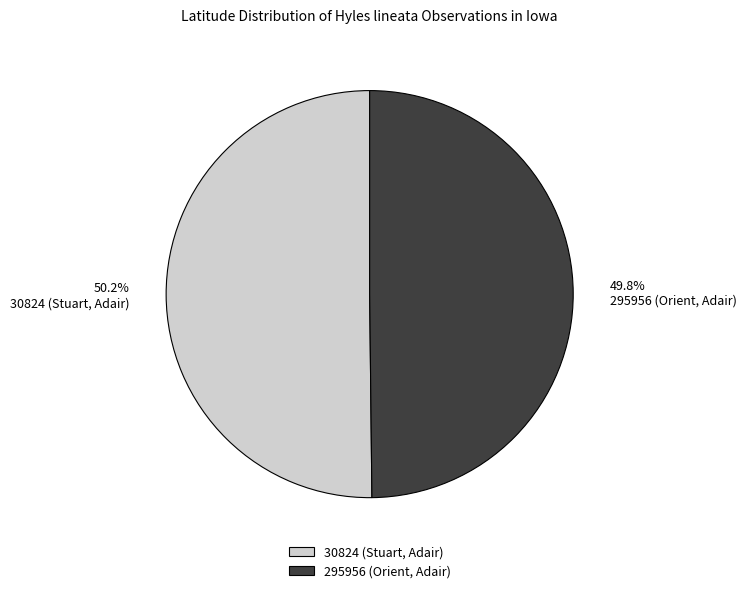

Does any single category account for the majority?

Yes